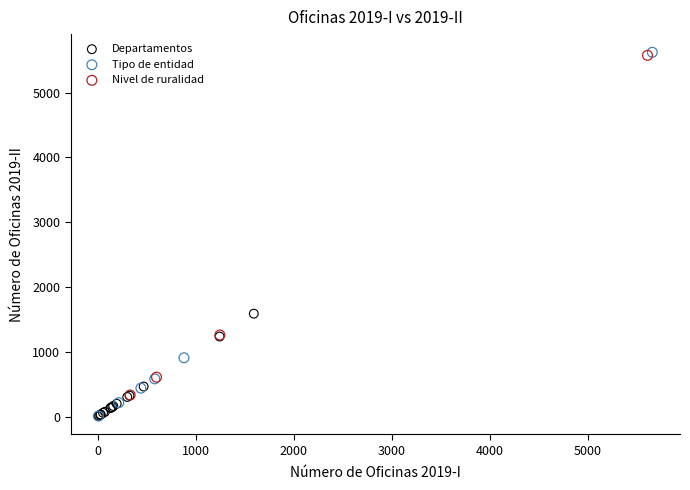

Which series has the widest spread of Y values?

Tipo de entidad